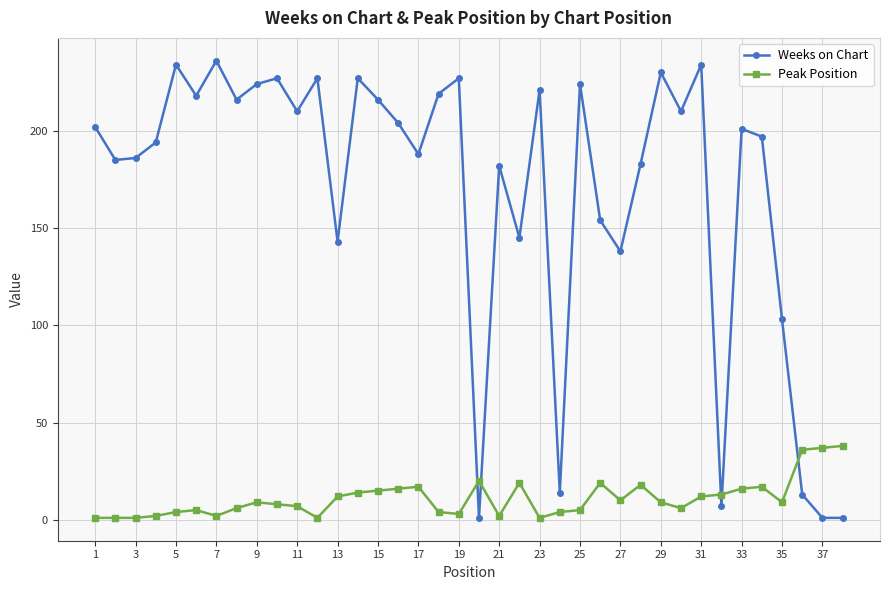

How many interior local peaks does the Weeks on Chart series have?

12